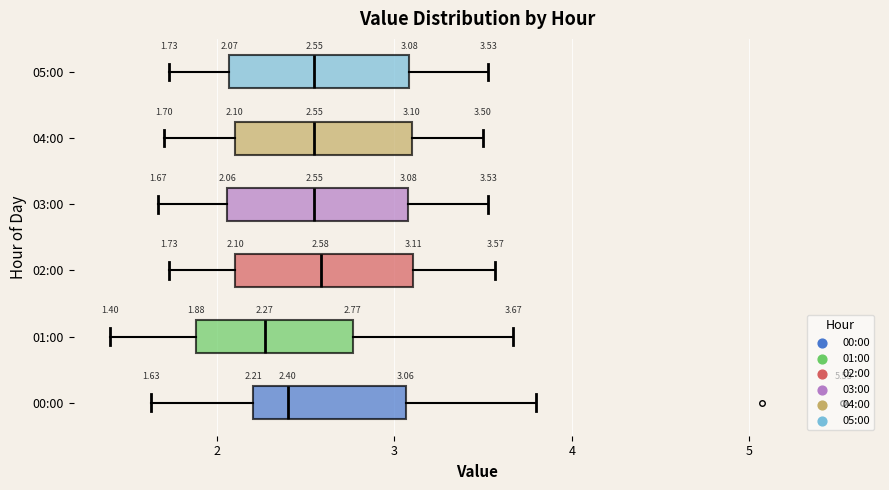

Which box's median line is the furthest to the left?

01:00